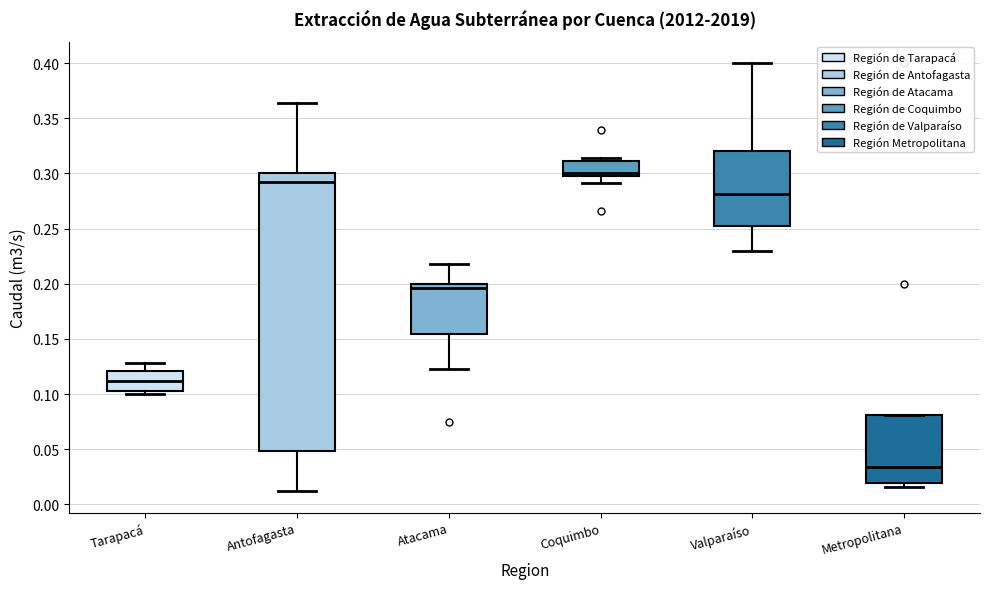

Where does the lower whisker of the box for Coquimbo end on the y-axis? The values are not printed on the chart, so give them approximately, as read against the axis.

0.290